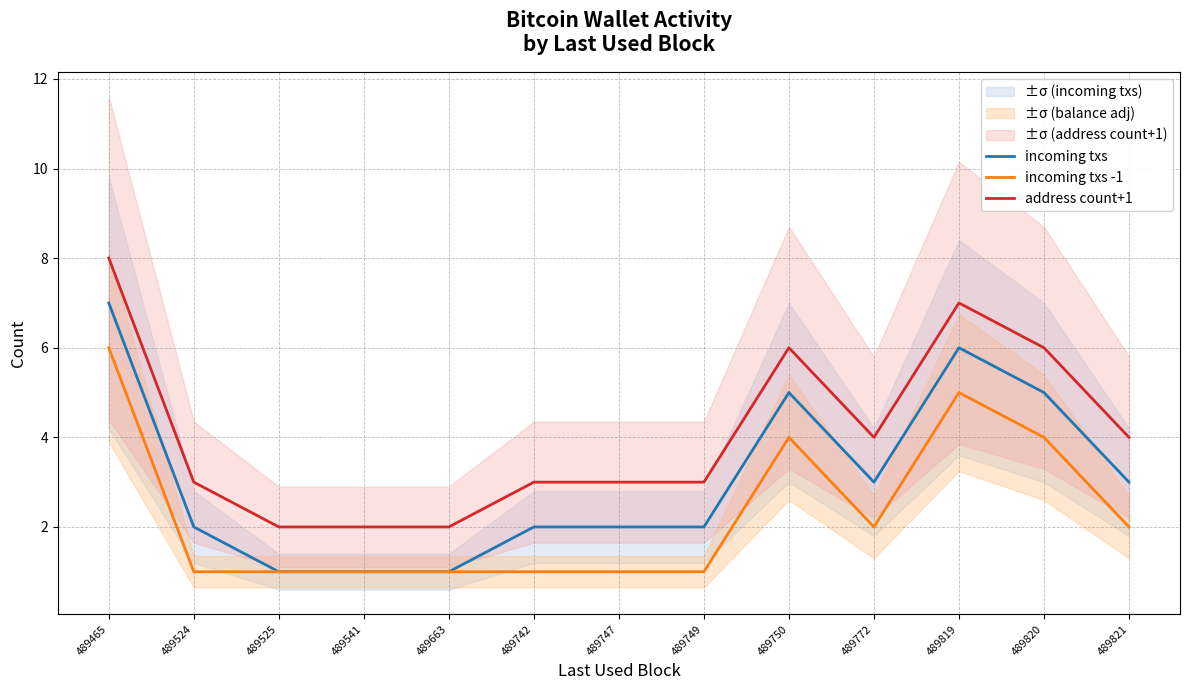

True or false: address count+1 and incoming txs cross at least once.

False